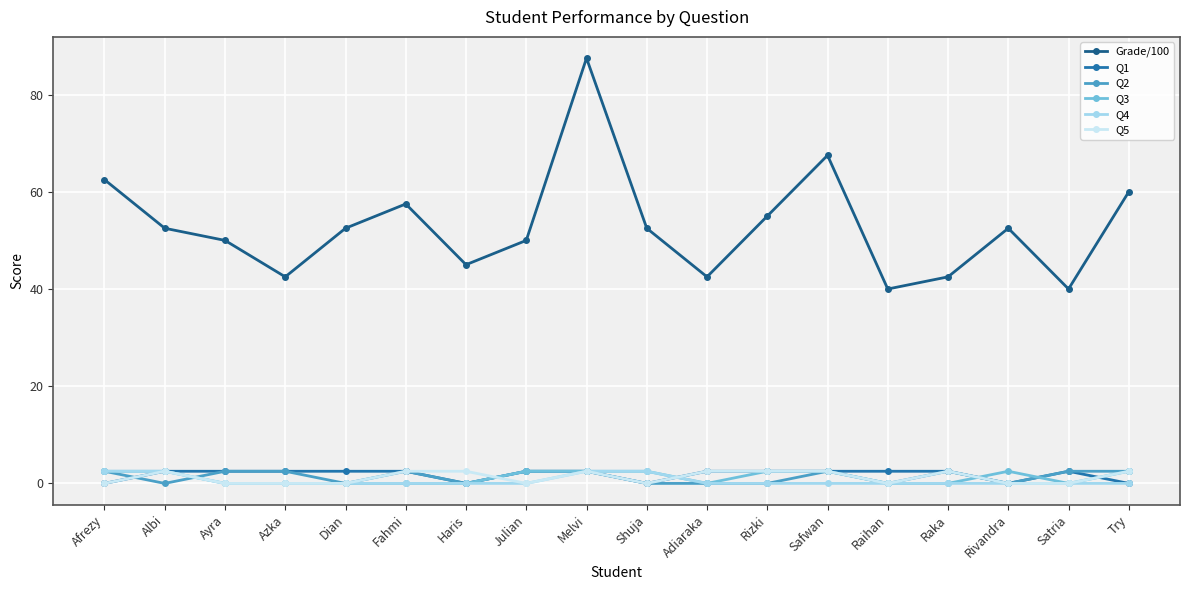

What is the difference between the Q4 values at Ayra and Albi?

2.5